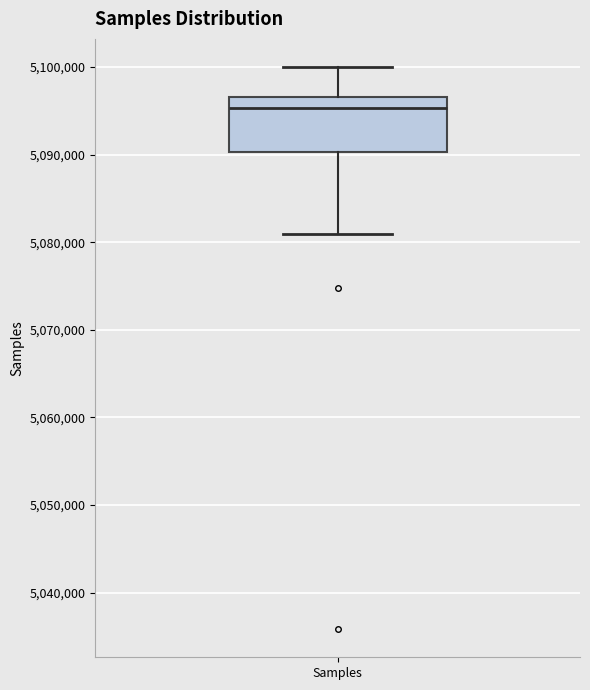

Transcribe this box plot: give where the median line is, the range the box spans, and where the two whiskers end, as read against the y-axis. The values are not printed on the chart, so give them approximately, as read against the axis.

median 5095000, box 5090000 to 5097000, whiskers 5081000 to 5100000